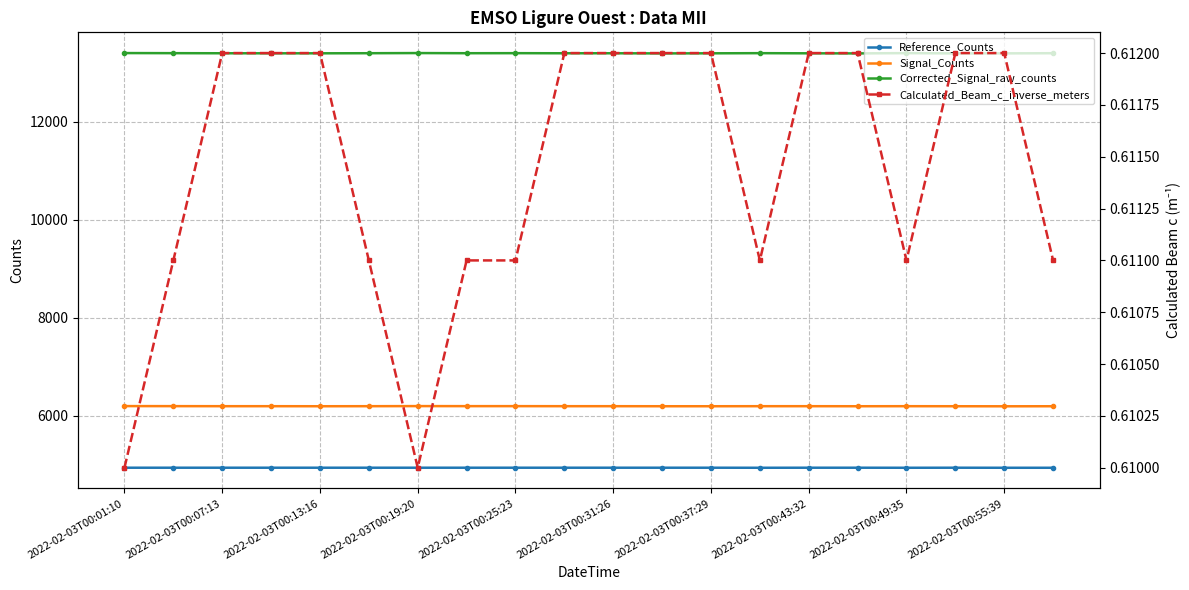

True or false: Reference_Counts has more than 1 interior local peaks.

False